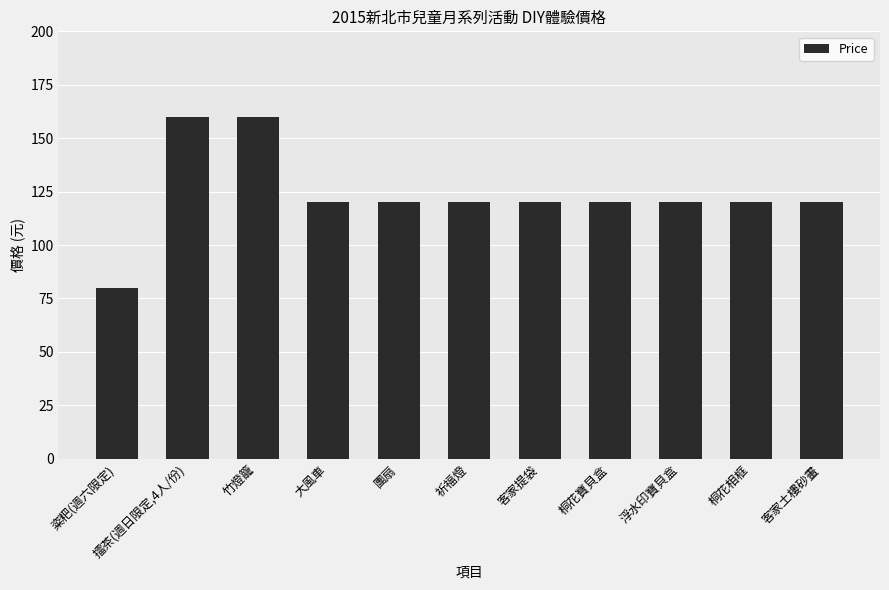

Reading left to right, what are all the values shown in this chart?

粢粑(週六限定)=80	擂茶(週日限定,4人/份)=160	竹燈籠=160	大風車=120	團扇=120	祈福燈=120	客家提袋=120	桐花寶貝盒=120	浮水印寶貝盒=120	桐花相框=120	客家土樓砂畫=120